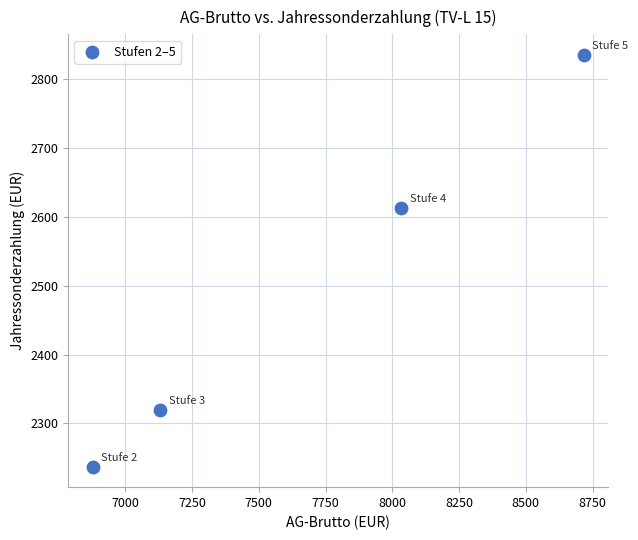

What Y value in the scatter plot is closest to 2536?

2613.4